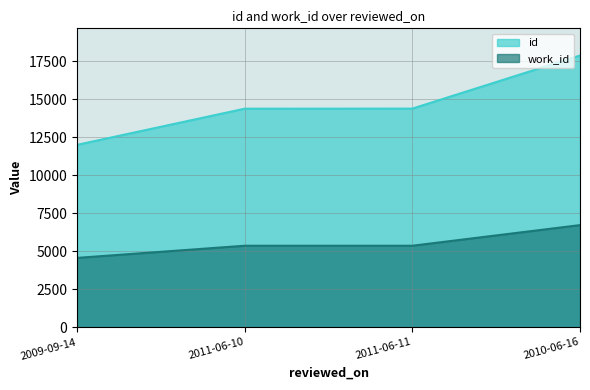

True or false: id has a value of 31779 at 2010-06-16.

False